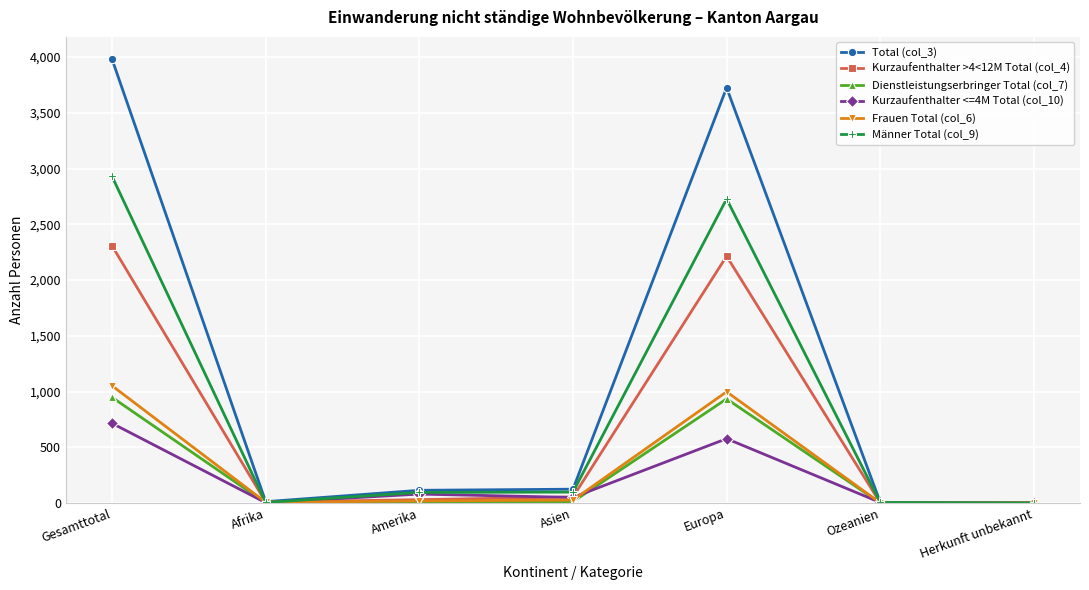

What is the difference between the maximum and minimum values in the Männer Total (col_9) series?

2930